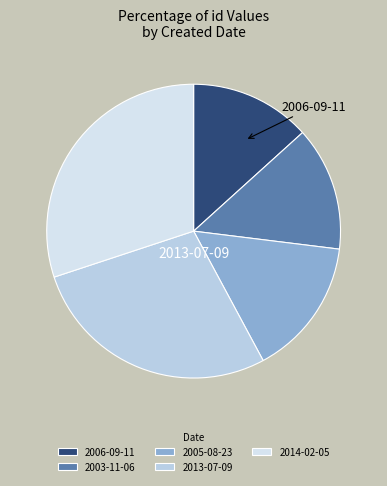

What is the largest slice in the pie chart?

2014-02-05